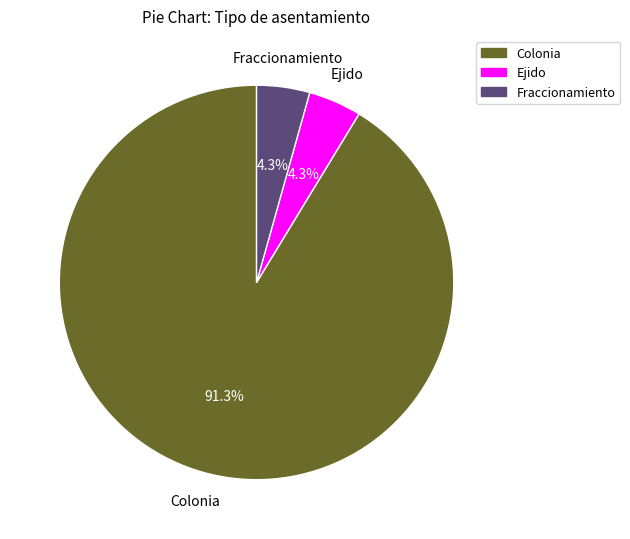

Does any single category account for the majority?

Yes